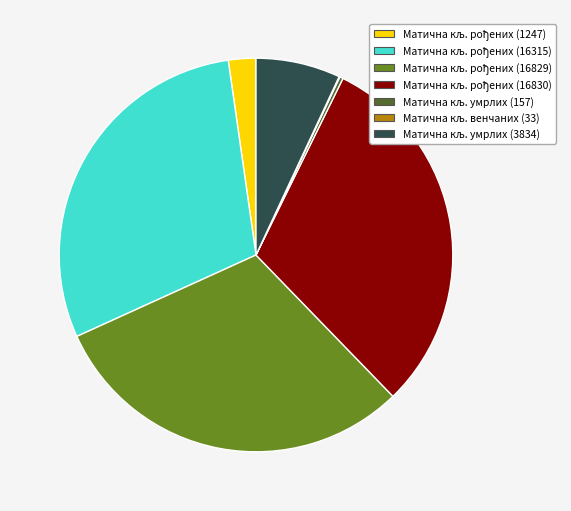

Does any single category account for the majority?

No